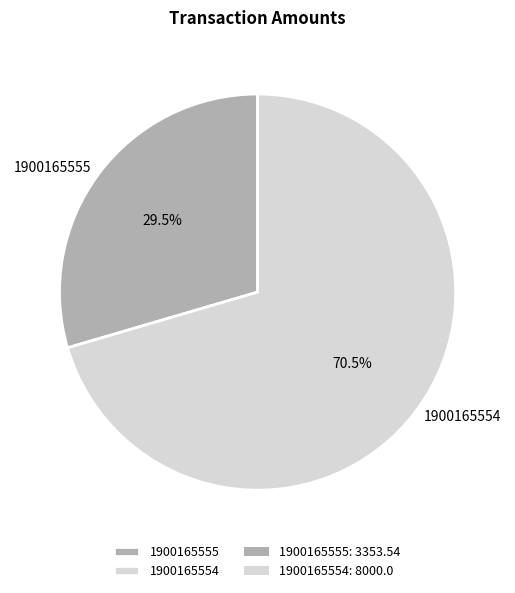

Which category has the smallest portion of the pie?

1900165555